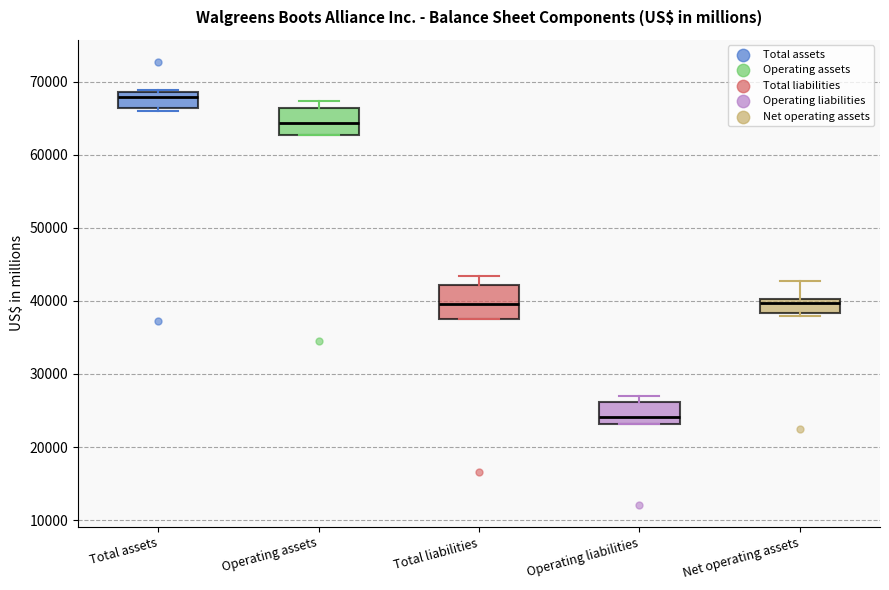

Reading left to right, read every box against the y-axis: the position of its median line, the range the box covers, and the ends of its whiskers. The values are not printed on the chart, so give them approximately, as read against the axis.

Total assets: median 68000, box 66000 to 69000, whiskers 66000 (just below the box's lower edge) to 69000
Operating assets: median 64000, box 63000 to 66000, whiskers 63000 to 67000
Total liabilities: median 40000, box 38000 to 42000, whiskers 37000 to 43000
Operating liabilities: median 24000, box 23000 to 26000, whiskers 23000 to 27000
Net operating assets: median 40000 (just below the box's upper edge), box 38000 to 40000, whiskers 38000 (just below the box's lower edge) to 43000